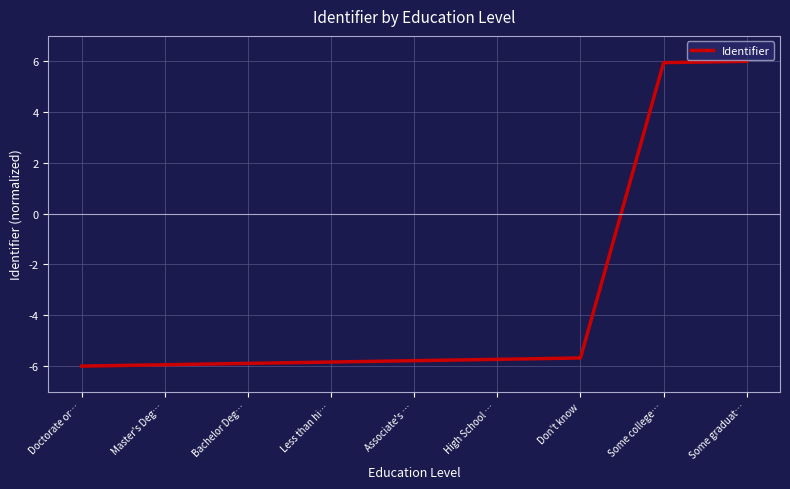

How many lines are shown in the chart?

1